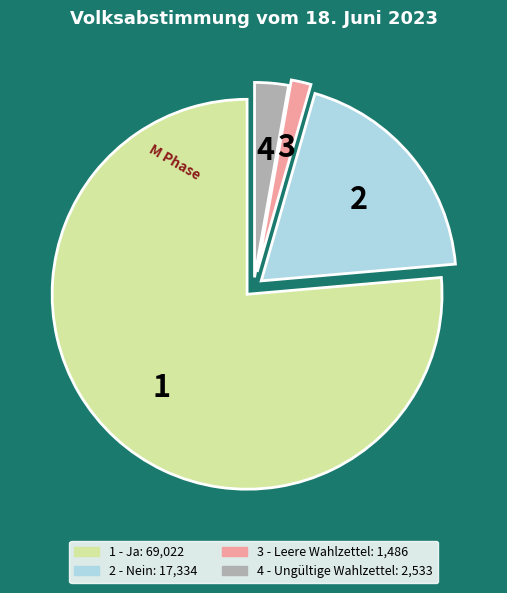

Does any single category account for the majority?

Yes